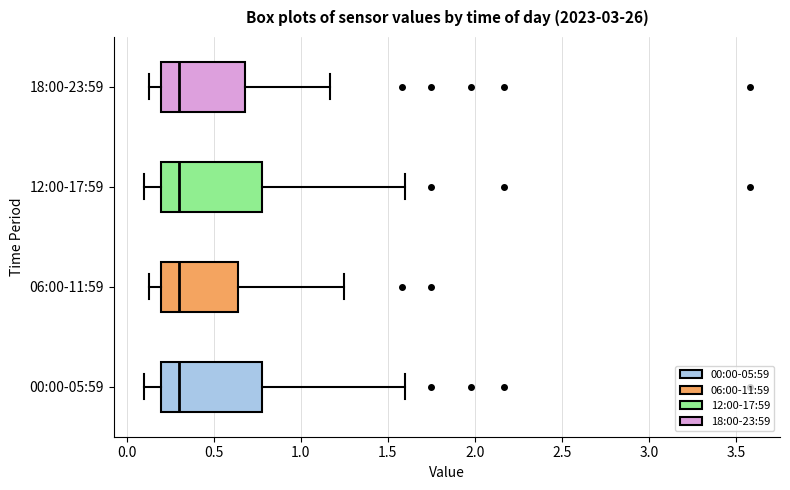

Reading bottom to top, transcribe this box plot: for each box, give where its median line is, the range the box spans, and where its two whiskers end, as read against the x-axis. The values are not printed on the chart, so give them approximately, as read against the axis.

00:00-05:59: median 0.30, box 0.20 to 0.80, whiskers 0.10 to 1.60
06:00-11:59: median 0.30, box 0.20 to 0.65, whiskers 0.15 to 1.25
12:00-17:59: median 0.30, box 0.20 to 0.80, whiskers 0.10 to 1.60
18:00-23:59: median 0.30, box 0.20 to 0.70, whiskers 0.15 to 1.15